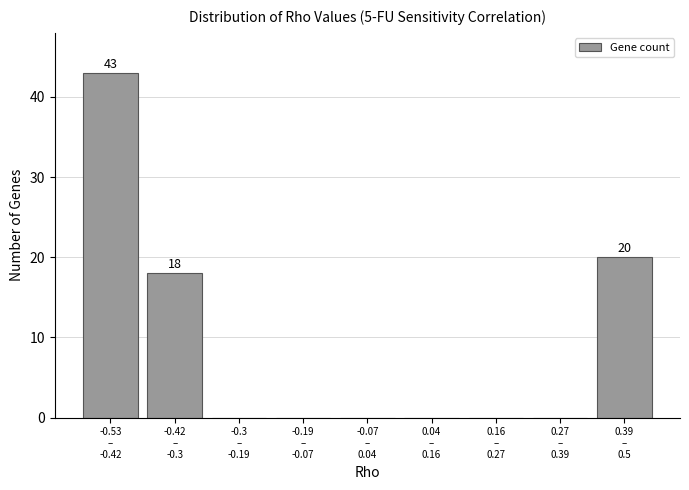

What is the sum of all values?

81